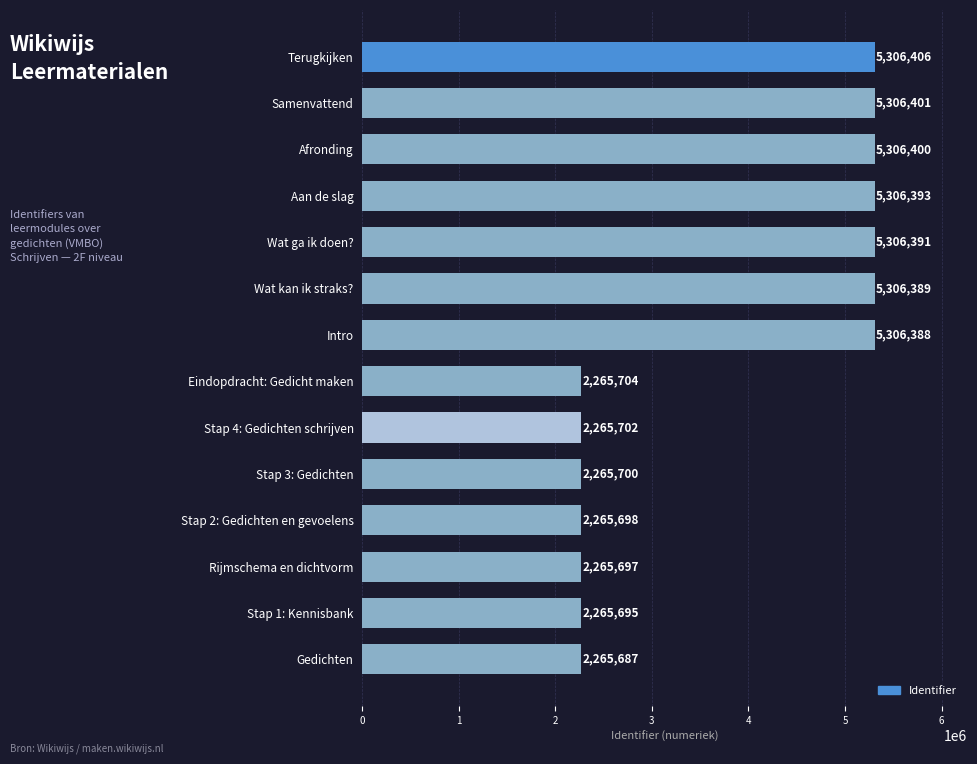

How many values are below 5306388?

7